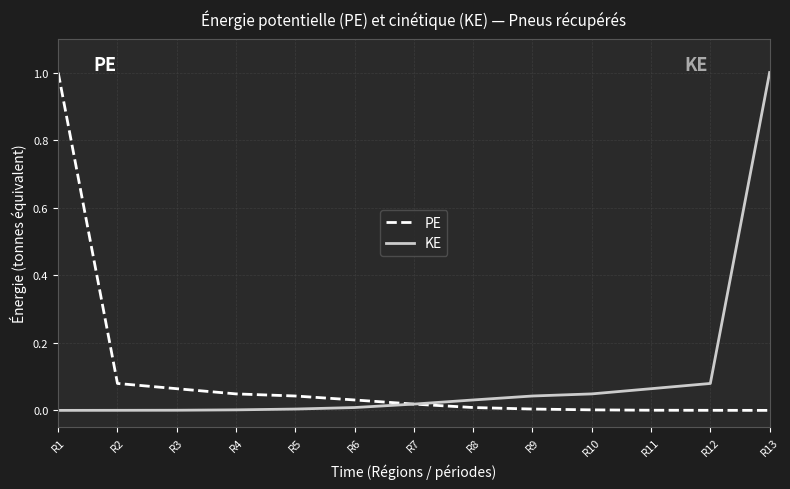

Rank the series at R11 from lowest to highest value.

PE, KE